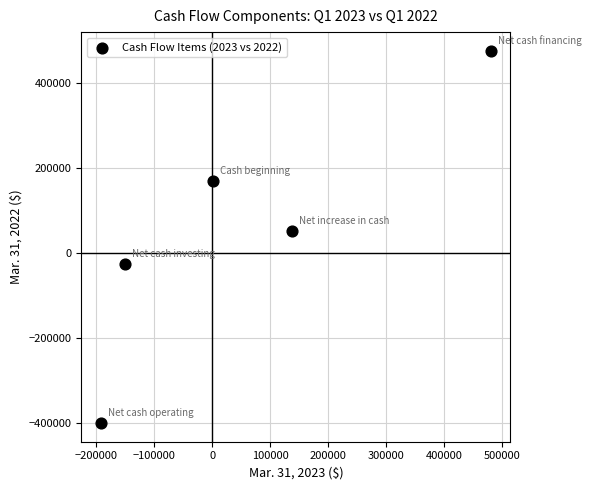

What is the range of Y values (max minus min)?

875688